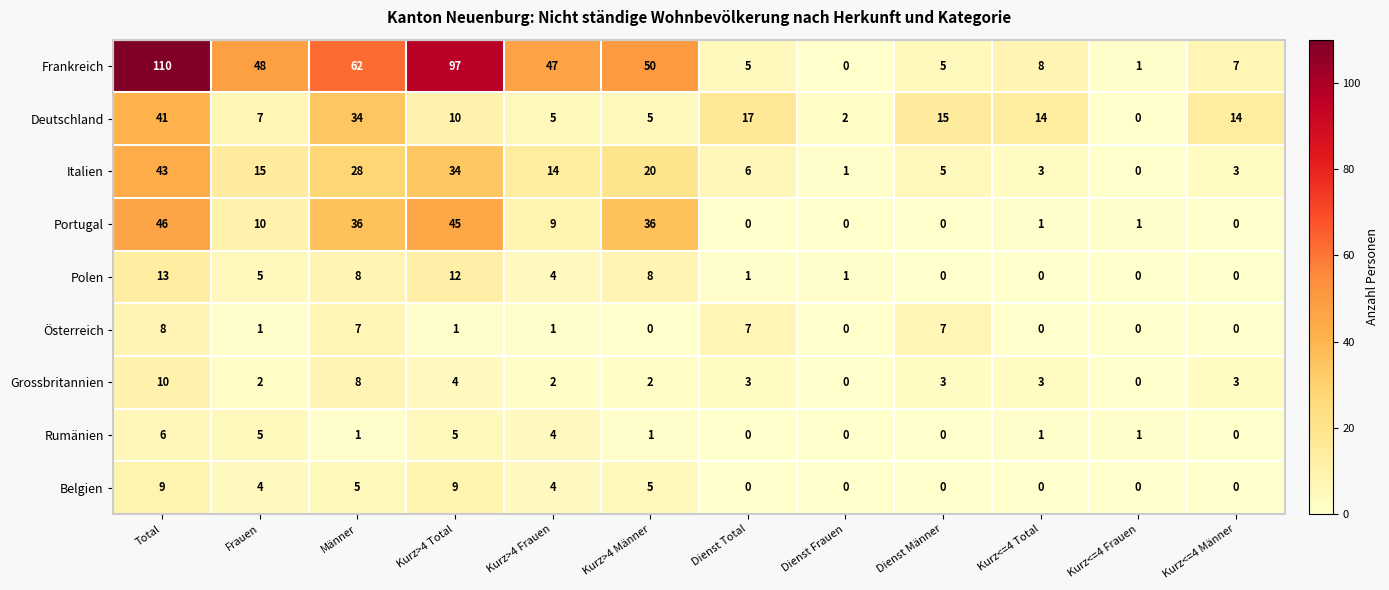

What is the difference between the highest and lowest values at Männer?

61